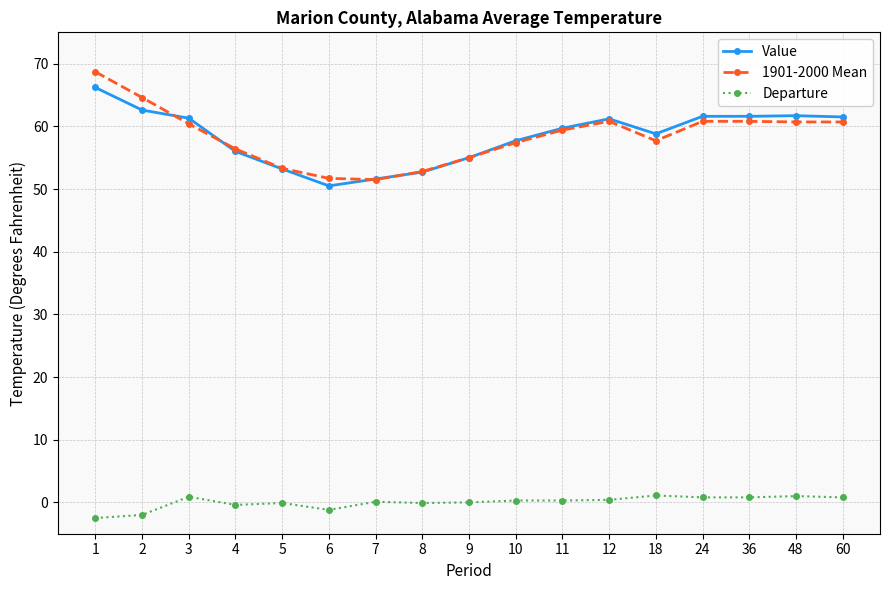

Is the value of 1901-2000 Mean at 48 greater than the value of Value at 4?

Yes